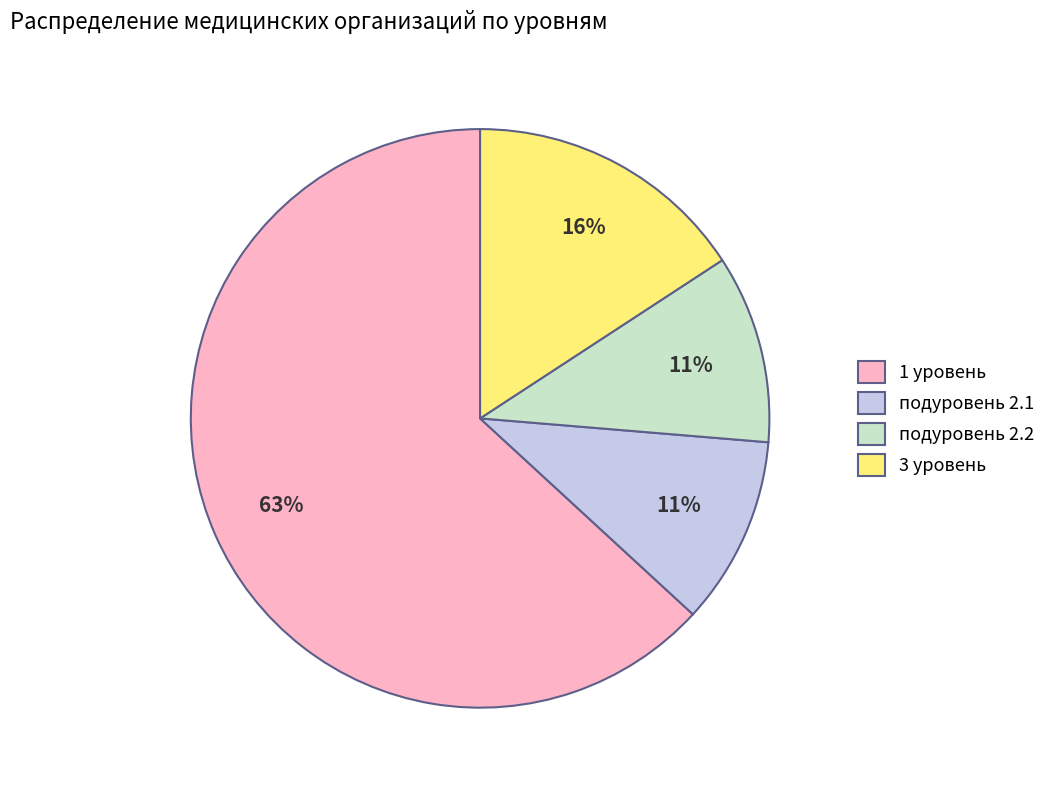

To the nearest percent, what is the difference between the 1 уровень and 3 уровень slice percentages?

47%